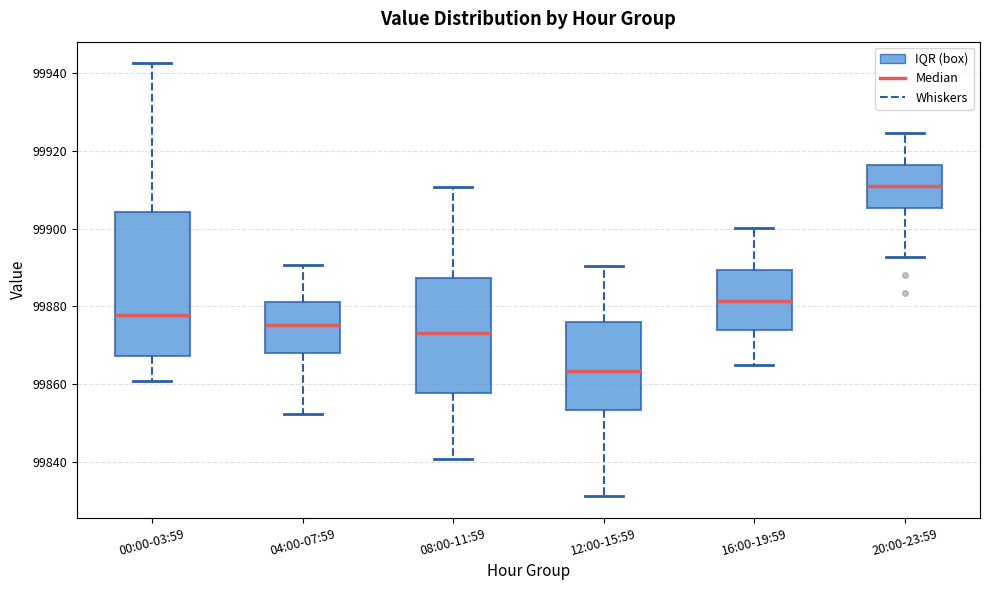

Reading left to right, read every box against the y-axis: the position of its median line, the range the box covers, and the ends of its whiskers. The values are not printed on the chart, so give them approximately, as read against the axis.

00:00-03:59: median 99878, box 99868 to 99904, whiskers 99860 to 99942
04:00-07:59: median 99876, box 99868 to 99882, whiskers 99852 to 99890
08:00-11:59: median 99874, box 99858 to 99888, whiskers 99840 to 99910
12:00-15:59: median 99864, box 99854 to 99876, whiskers 99832 to 99890
16:00-19:59: median 99882, box 99874 to 99890, whiskers 99866 to 99900
20:00-23:59: median 99912, box 99906 to 99916, whiskers 99892 to 99924